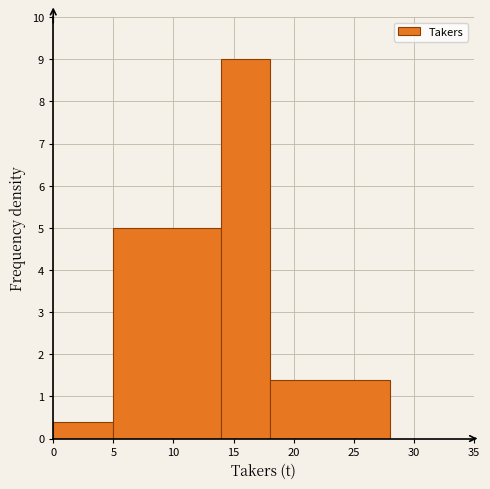

Reading left to right, transcribe this chart: for each bar, give the range it covers on the x-axis and its height. The values are not printed on the chart, so give them approximately, as read against the axis.

0 to 5: 0.4
5 to 14: 5.0
14 to 18: 9.0
18 to 28: 1.4